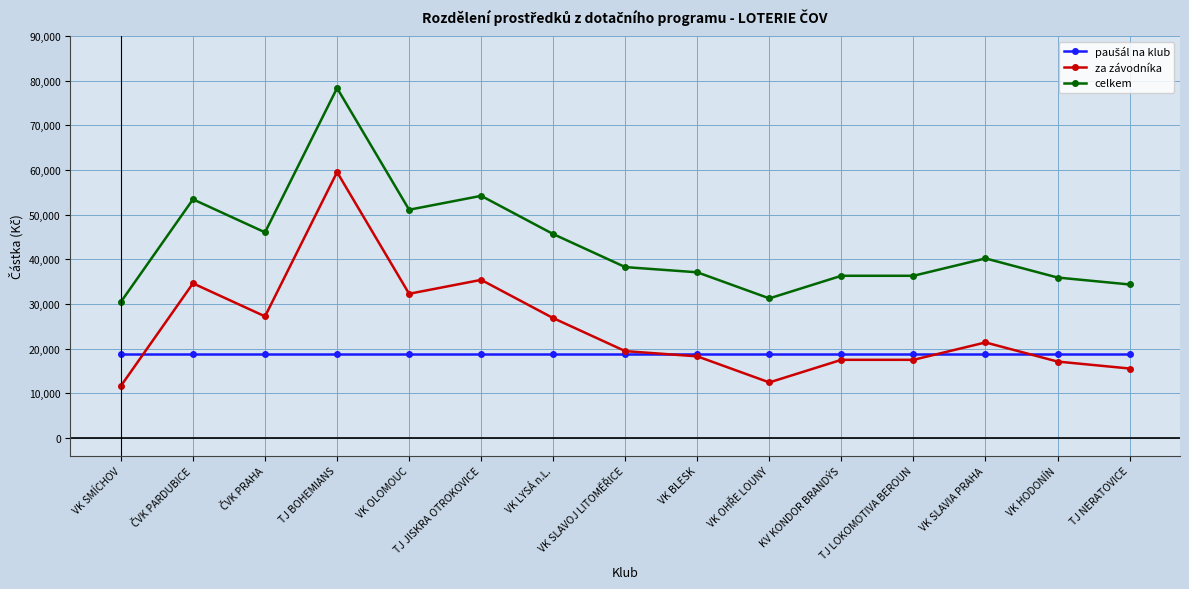

Which series has the largest total across all categories?

celkem